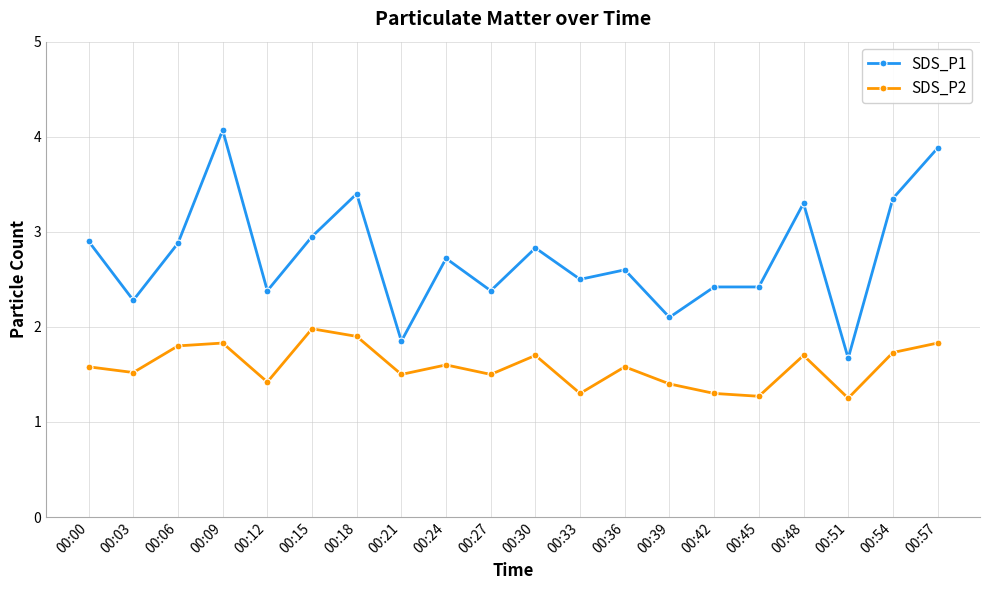

What are all the series names shown in the legend?

SDS_P1, SDS_P2